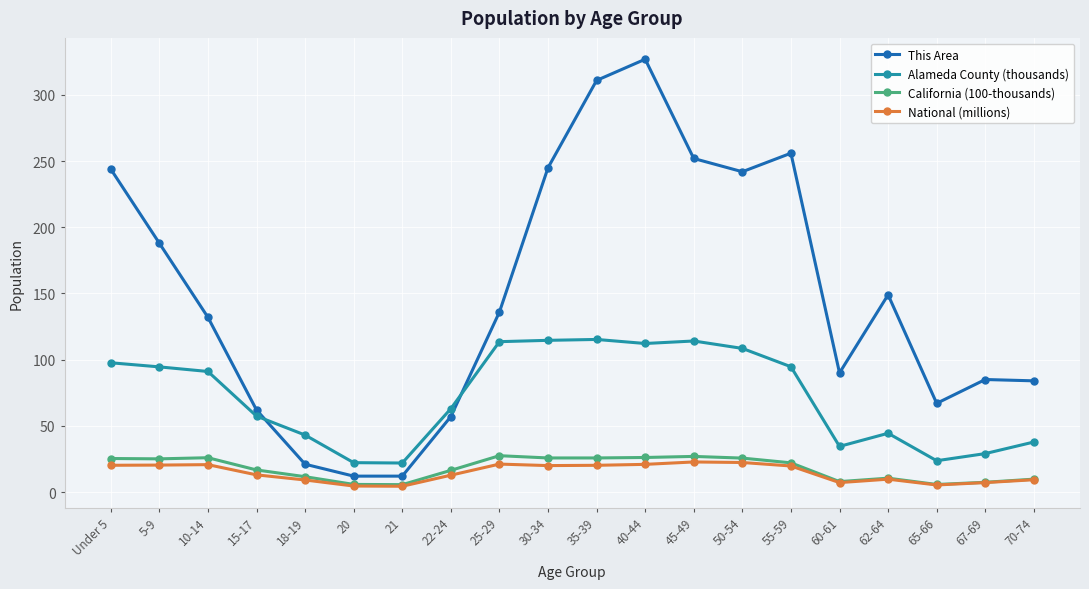

Where does the California (100-thousands) series first go above 22?

Under 5